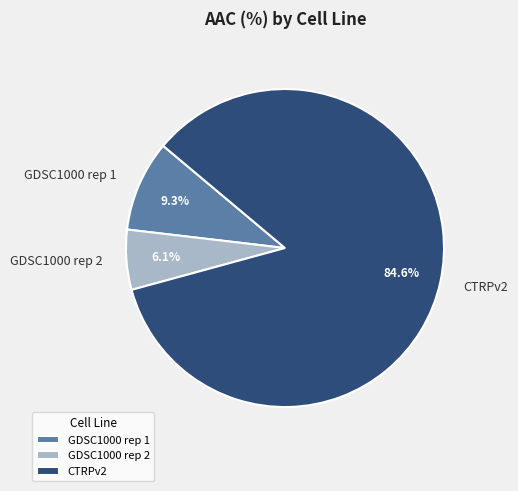

What percentage is the GDSC1000 rep 1 slice, to the nearest percent?

9%